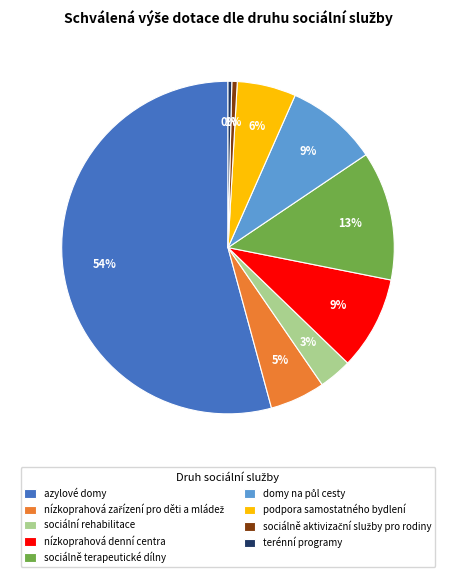

What is the majority slice?

azylové domy